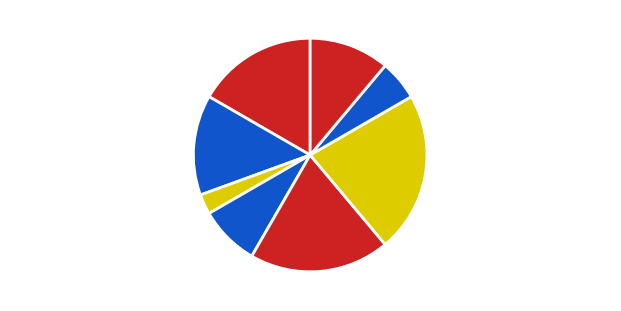

Which slice is the smallest?

Генеральний директор